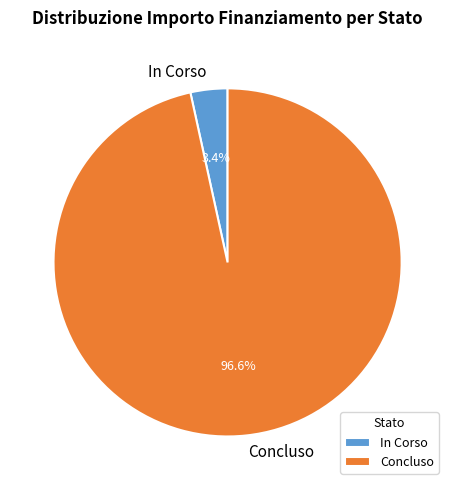

What is the smallest slice in the pie chart?

In Corso